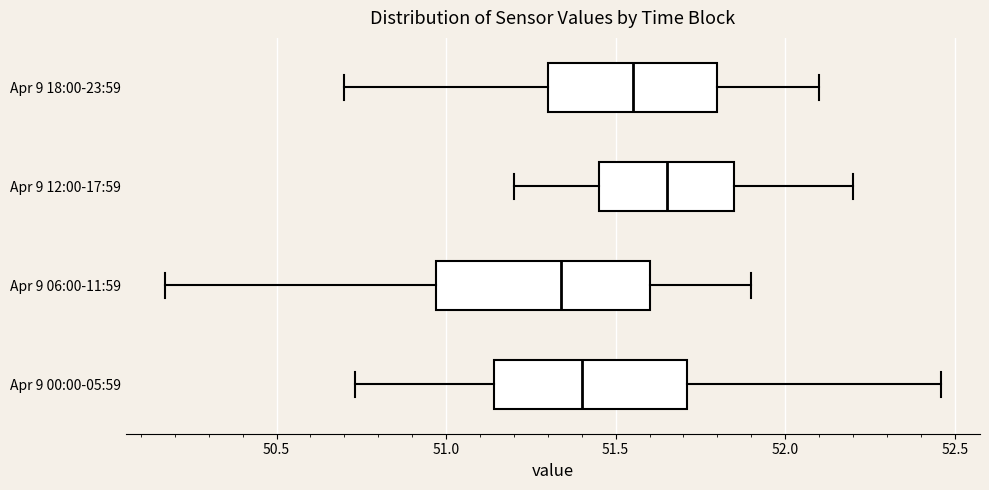

Which box has the furthest to the left median line?

Apr 9 06:00-11:59